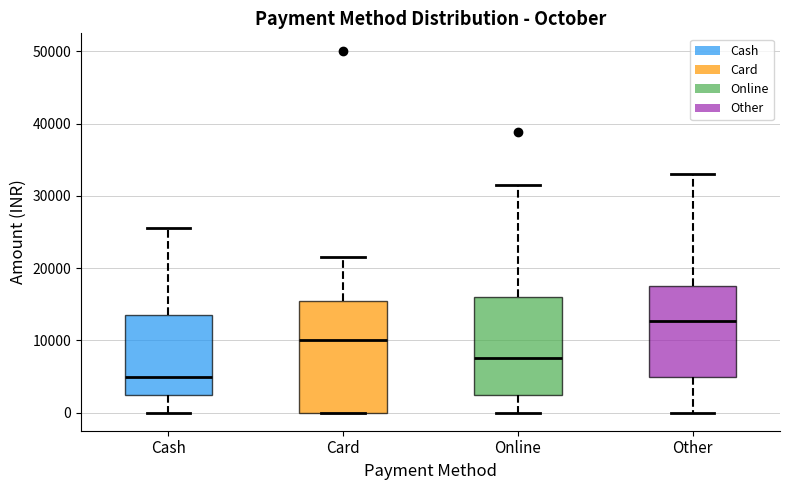

Reading left to right, read every box against the y-axis: the position of its median line, the range the box covers, and the ends of its whiskers. The values are not printed on the chart, so give them approximately, as read against the axis.

Cash: median 5000, box 3000 to 14000, whiskers 0 to 26000
Card: median 10000, box 0 to 16000, whiskers 0 to 22000
Online: median 8000, box 3000 to 16000, whiskers 0 to 32000
Other: median 13000, box 5000 to 18000, whiskers 0 to 33000